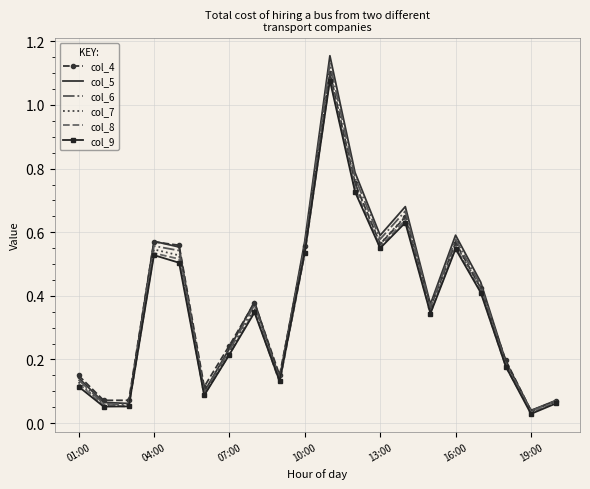

Which series has the largest range (max minus min)?

col_5